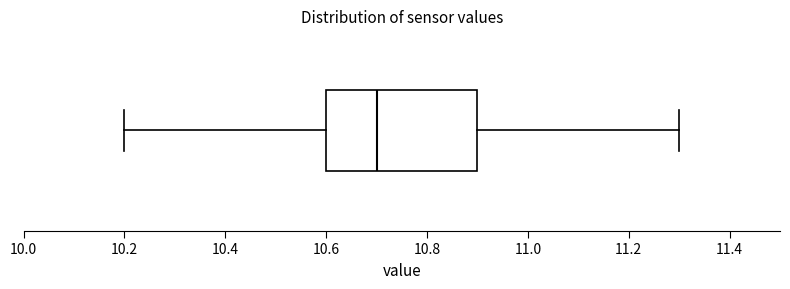

Read this box plot against the x-axis: the position of the median line, the range covered by the box, and the ends of both whiskers. The values are not printed on the chart, so give them approximately, as read against the axis.

median 10.7, box 10.6 to 10.9, whiskers 10.2 to 11.3